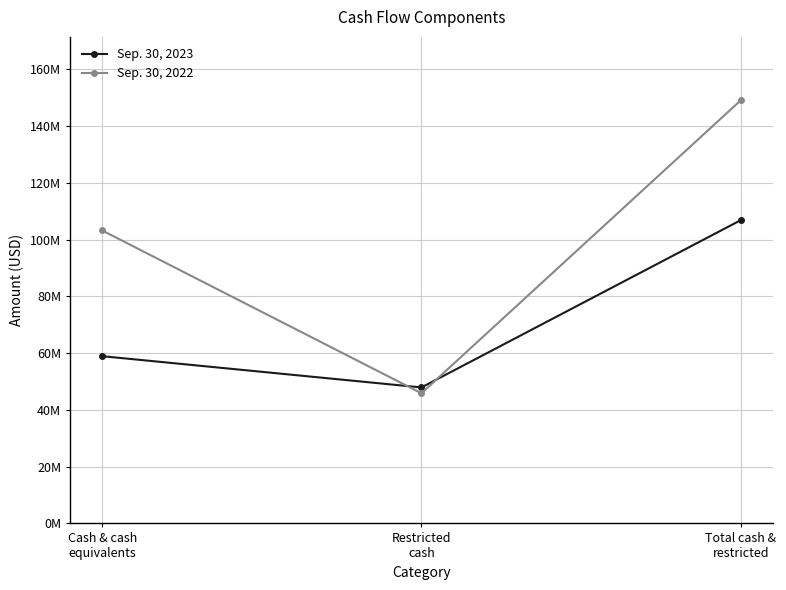

What is the label of the 2nd point from the right?

Restricted
cash